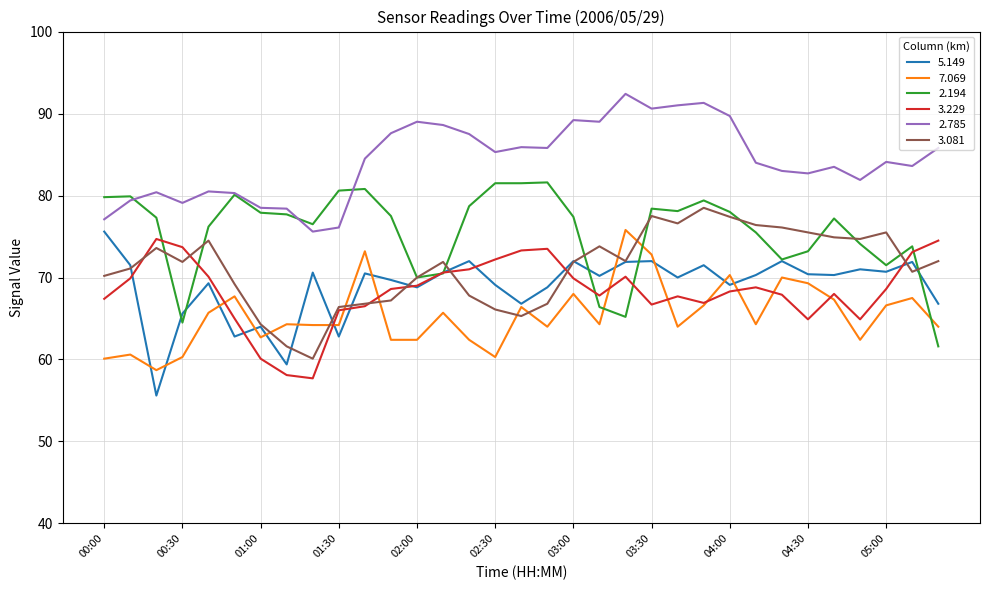

How many distinct data groups are displayed?

6